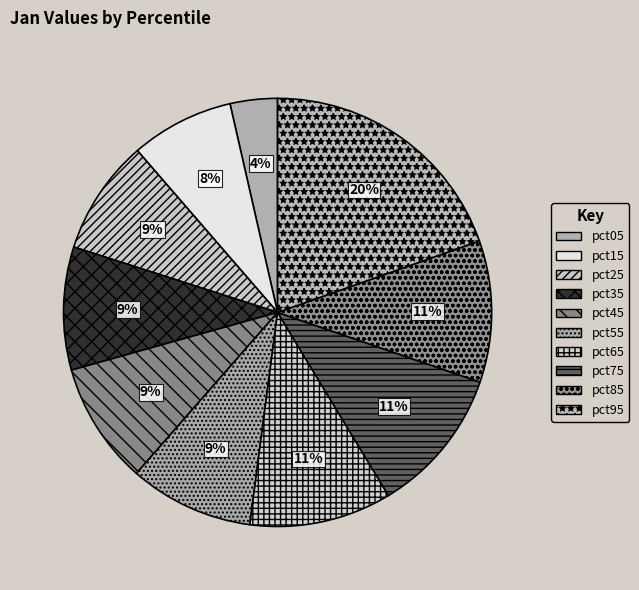

To the nearest percent, what percentage of the pie is pct75?

11%